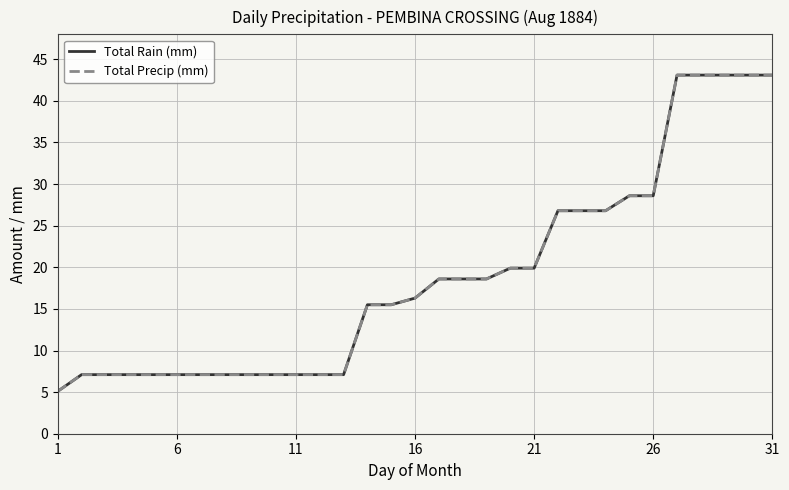

Does the chart have visible grid lines?

Yes